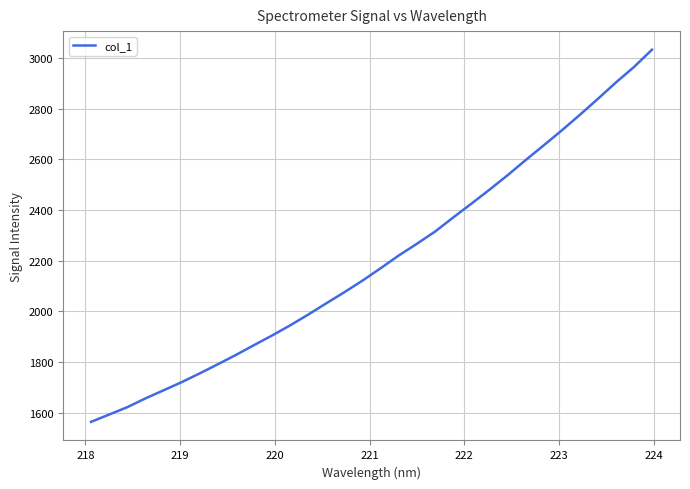

What is the maximum value shown in the chart?

3033.8